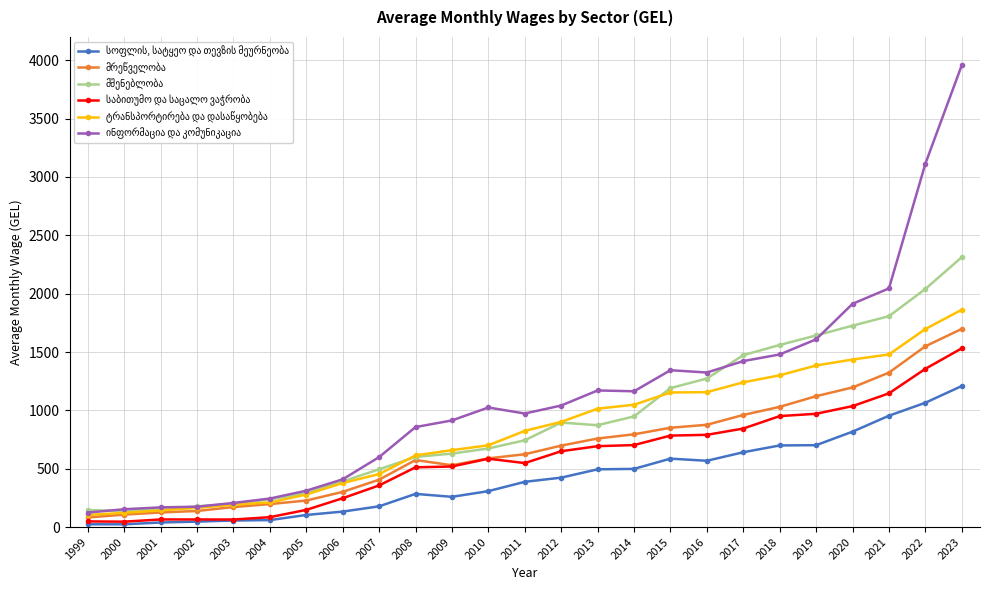

How many lines are shown in the chart?

6